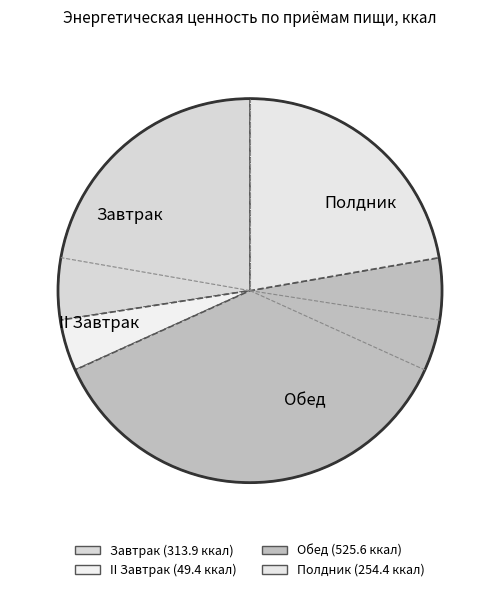

Does Полдник represent more than half of the total?

No